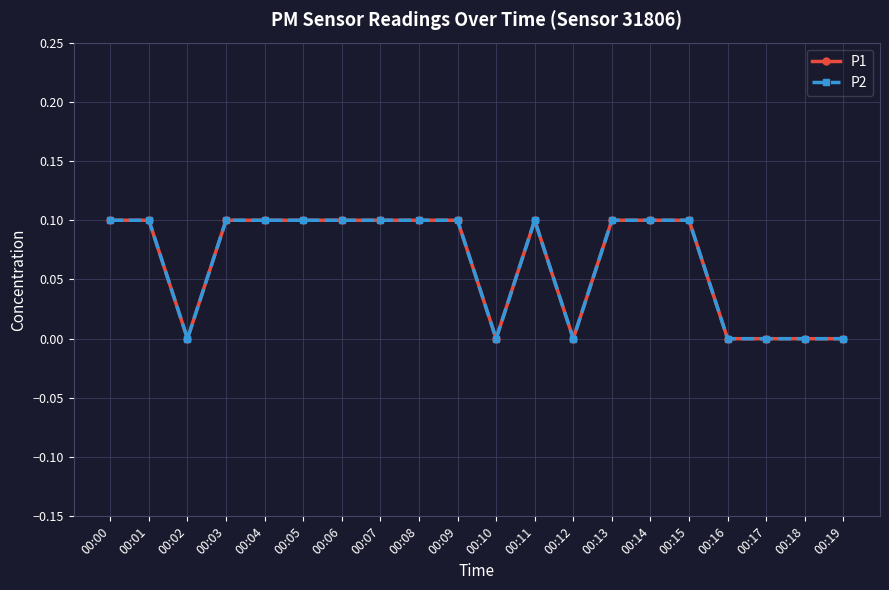

True or false: P2 has a value of -0.1 at 00:10.

False